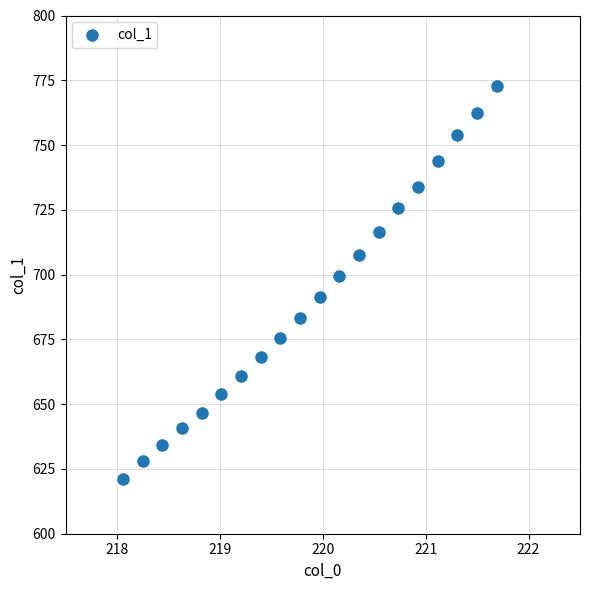

What is the range of X values (max minus min)?

3.6